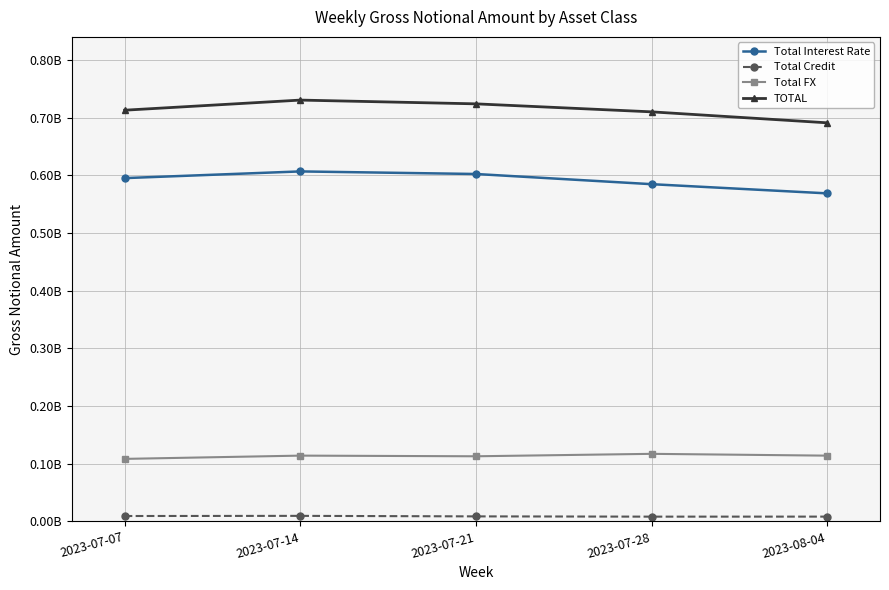

Which series changed the most between 2023-07-07 and 2023-08-04?

Total Interest Rate